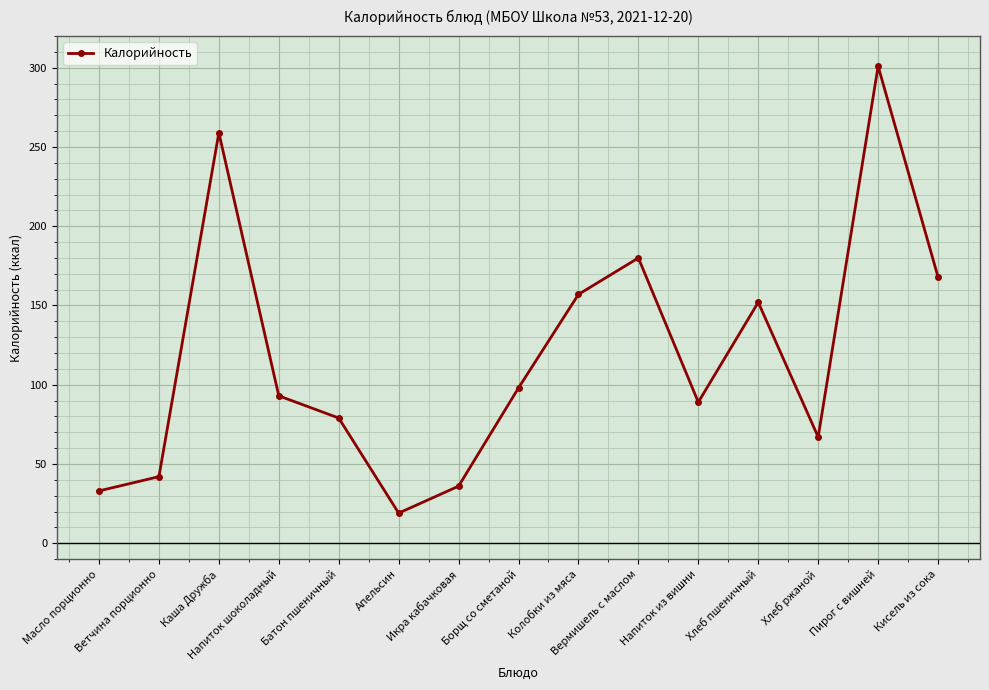

What is the label of the 15th point from the left?

Кисель из сока